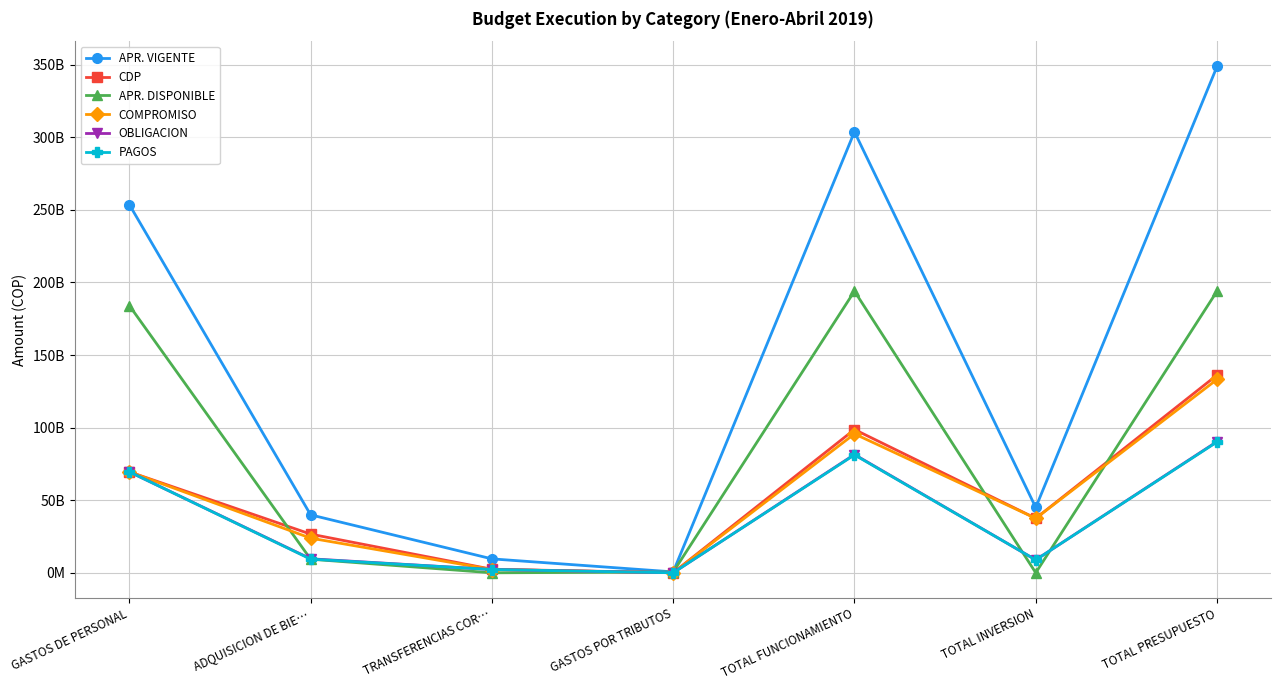

True or false: APR. VIGENTE and PAGOS cross at least once.

False